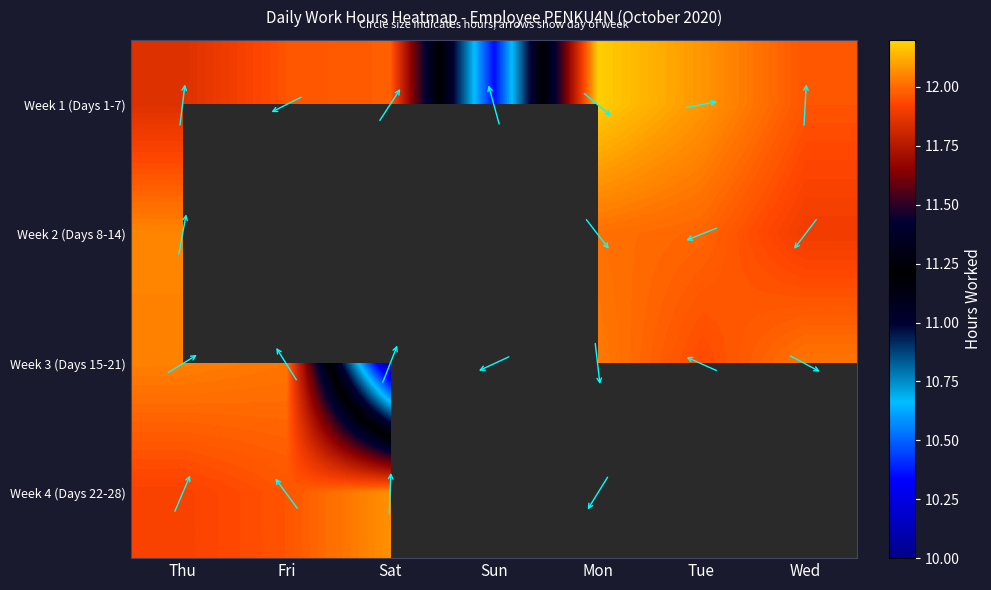

At which category is the sum across all series the highest?

Mon